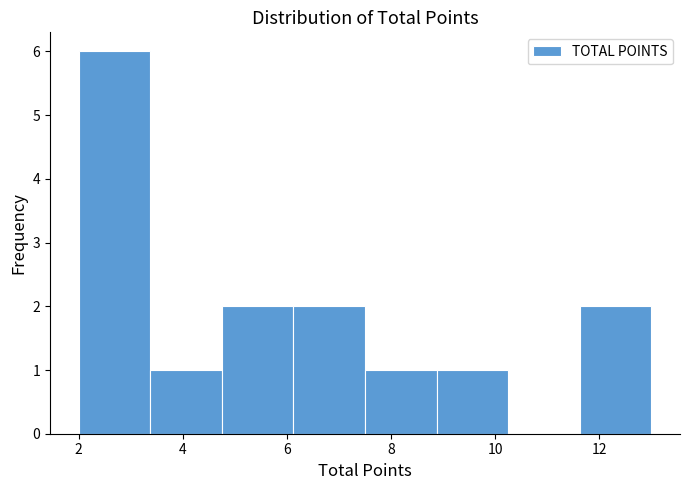

Reading left to right, transcribe this chart: for each bar, give the range it covers on the x-axis and its height. Neither the bar edges nor the heights are printed on the chart, so give them approximately, as read against the axes.

2.0 to 3.4: 6
3.4 to 4.8: 1
4.8 to 6.2: 2
6.2 to 7.6: 2
7.6 to 8.8: 1
8.8 to 10.2: 1
10.2 to 11.6: 0
11.6 to 13.0: 2